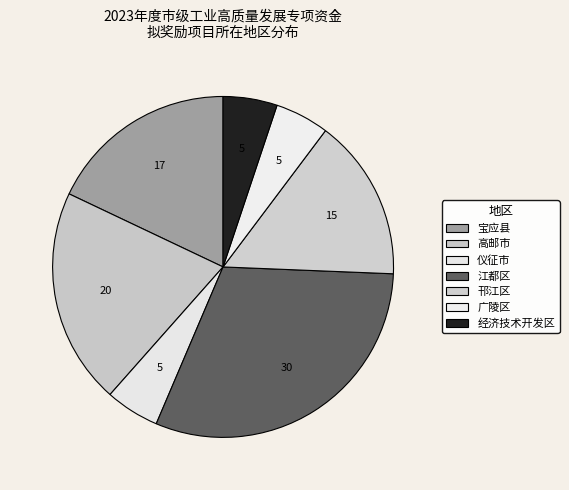

Is there a majority slice in this chart?

No